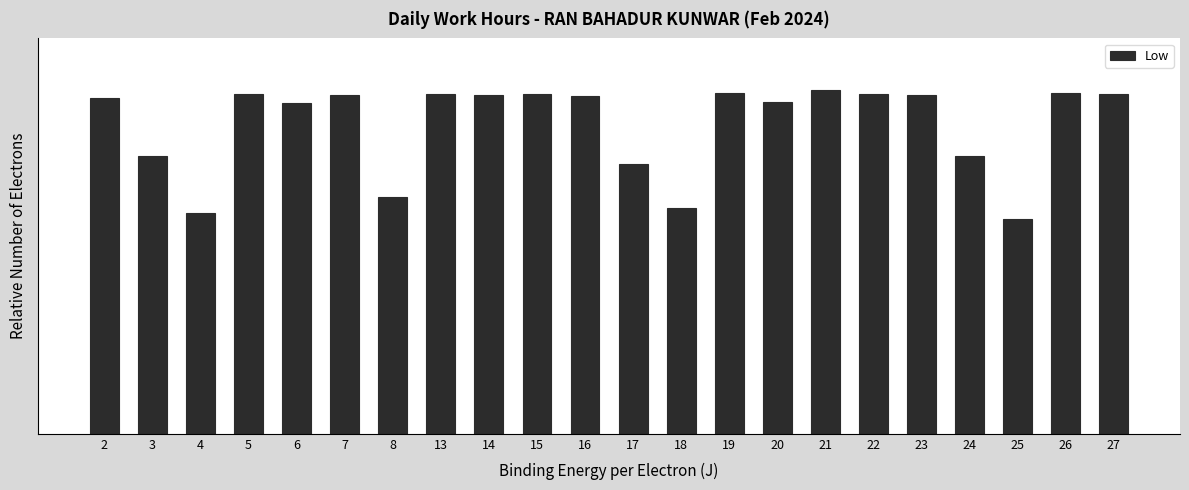

Does the chart contain any negative values?

No